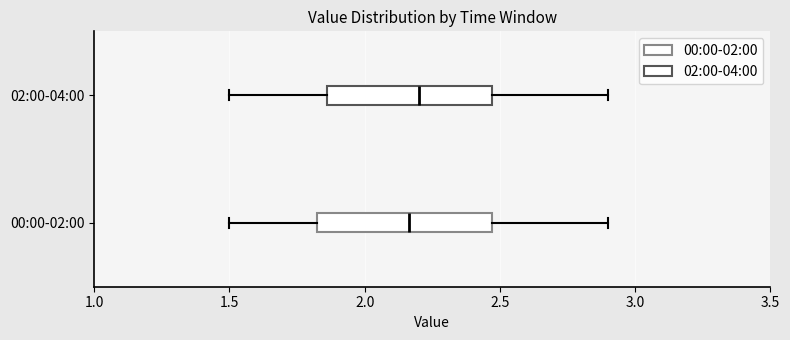

Reading bottom to top, read every box against the x-axis: the position of its median line, the range the box covers, and the ends of its whiskers. The values are not printed on the chart, so give them approximately, as read against the axis.

00:00-02:00: median 2.15, box 1.80 to 2.45, whiskers 1.50 to 2.90
02:00-04:00: median 2.20, box 1.85 to 2.45, whiskers 1.50 to 2.90